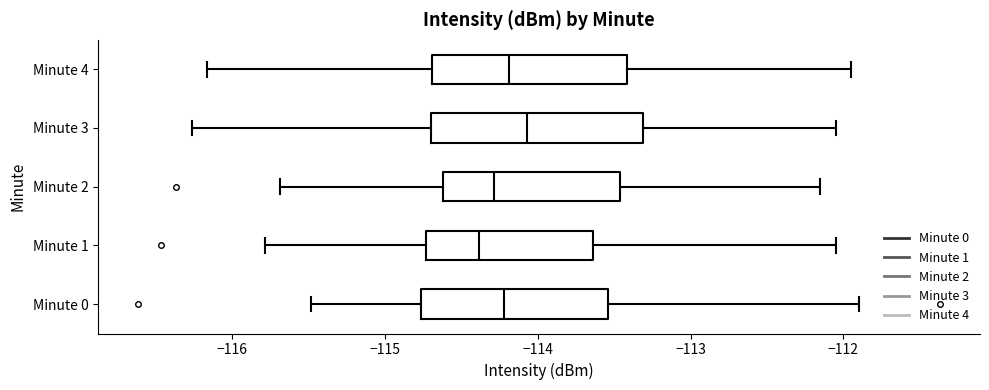

Reading bottom to top, transcribe this box plot: for each box, give where its median line is, the range the box spans, and where its two whiskers end, as read against the x-axis. The values are not printed on the chart, so give them approximately, as read against the axis.

Minute 0: median -114.2, box -114.8 to -113.5, whiskers -115.5 to -111.9
Minute 1: median -114.4, box -114.7 to -113.6, whiskers -115.8 to -112.0
Minute 2: median -114.3, box -114.6 to -113.5, whiskers -115.7 to -112.1
Minute 3: median -114.1, box -114.7 to -113.3, whiskers -116.3 to -112.0
Minute 4: median -114.2, box -114.7 to -113.4, whiskers -116.2 to -111.9